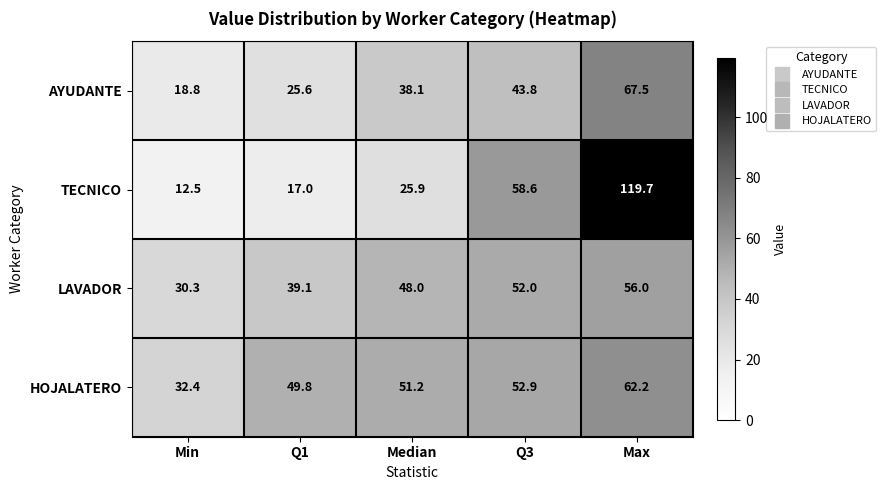

Count the number of categories in the chart.

5